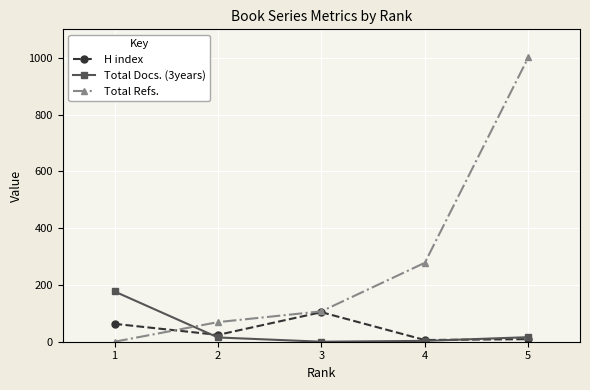

What is the difference between the maximum and minimum values in the Total Docs. (3years) series?

177